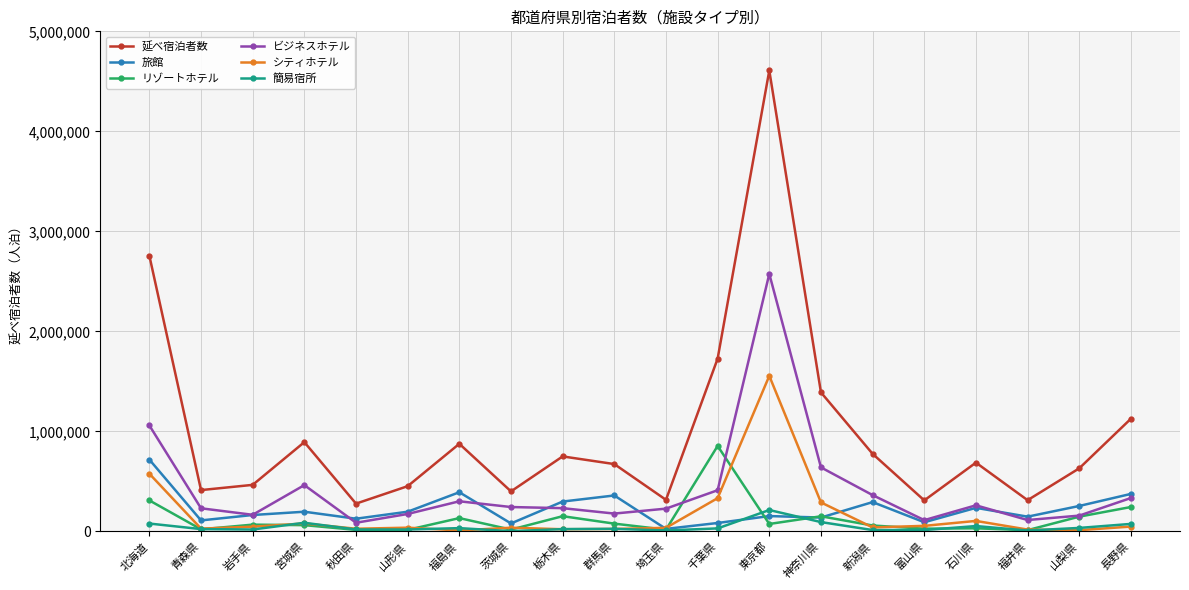

Which series has the largest total across all categories?

延べ宿泊者数